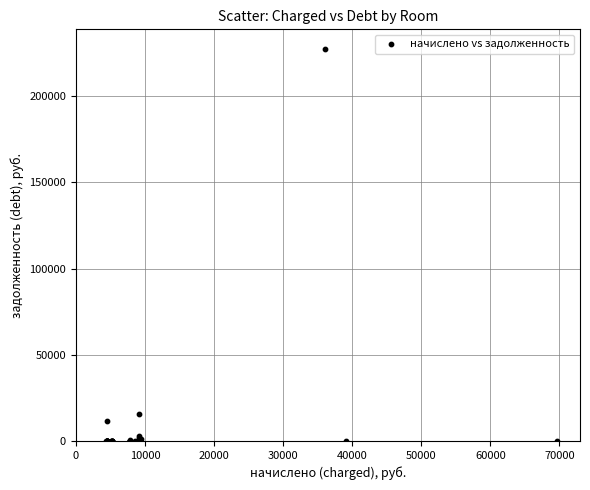

What Y value in the scatter plot is closest to 113691?

15823.4